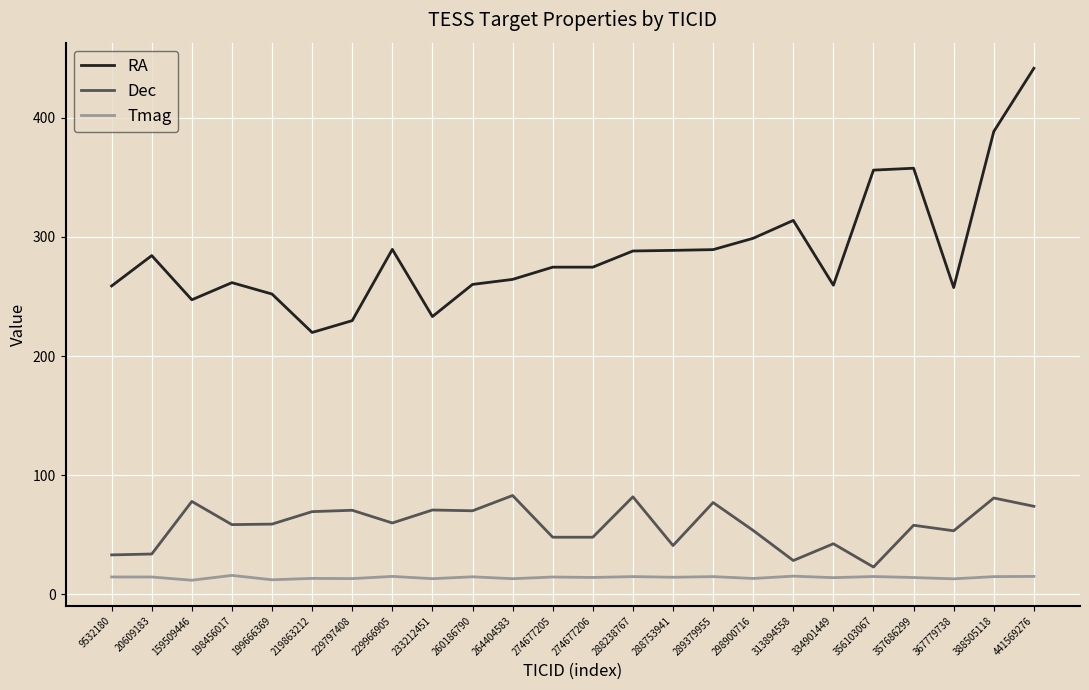

True or false: Dec and RA cross at least once.

False